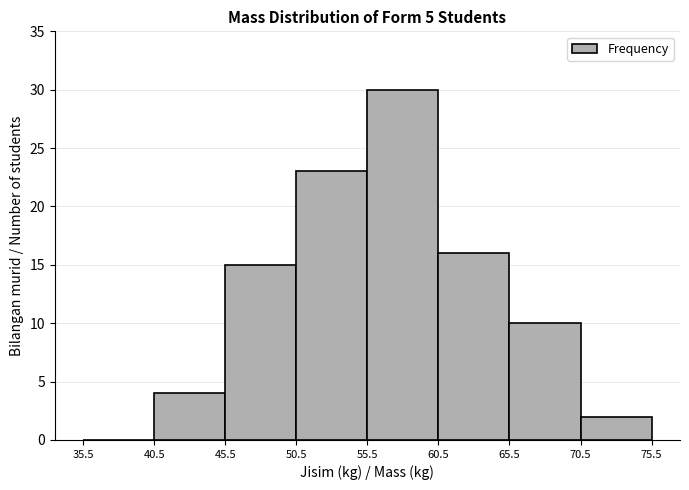

Reading left to right, list every bar in this chart as the range it spans on the x-axis followed by its height. The values are not printed on the chart, so give them approximately, as read against the axis.

35.5 to 40.5: 0
40.5 to 45.5: 4
45.5 to 50.5: 15
50.5 to 55.5: 23
55.5 to 60.5: 30
60.5 to 65.5: 16
65.5 to 70.5: 10
70.5 to 75.5: 2